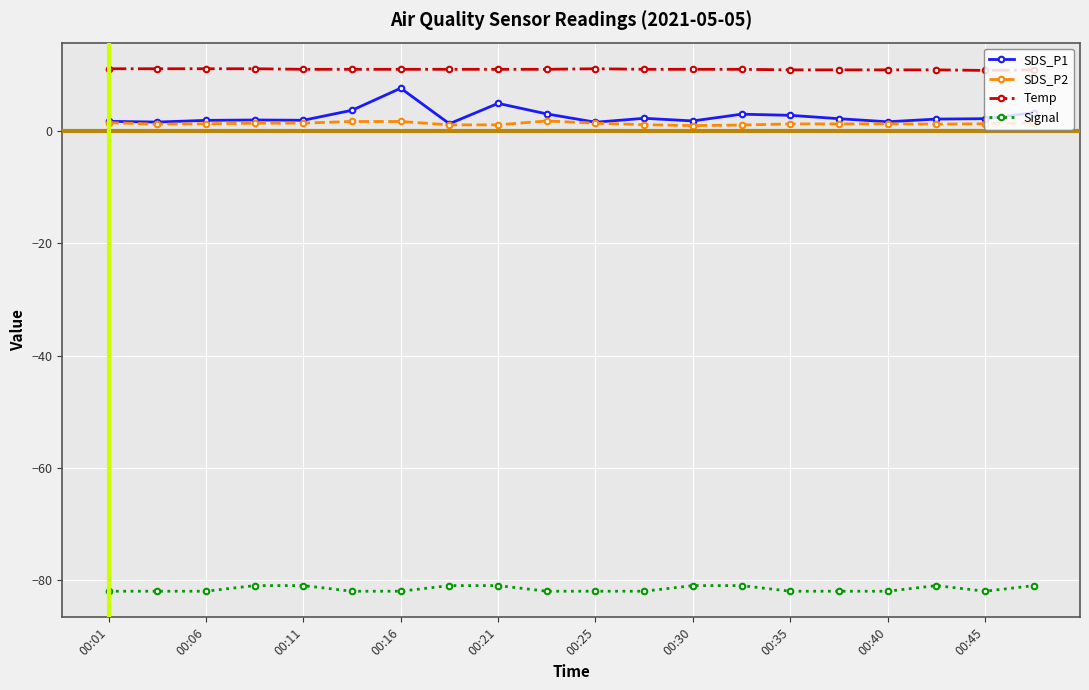

What is the smallest value displayed?

-82.0